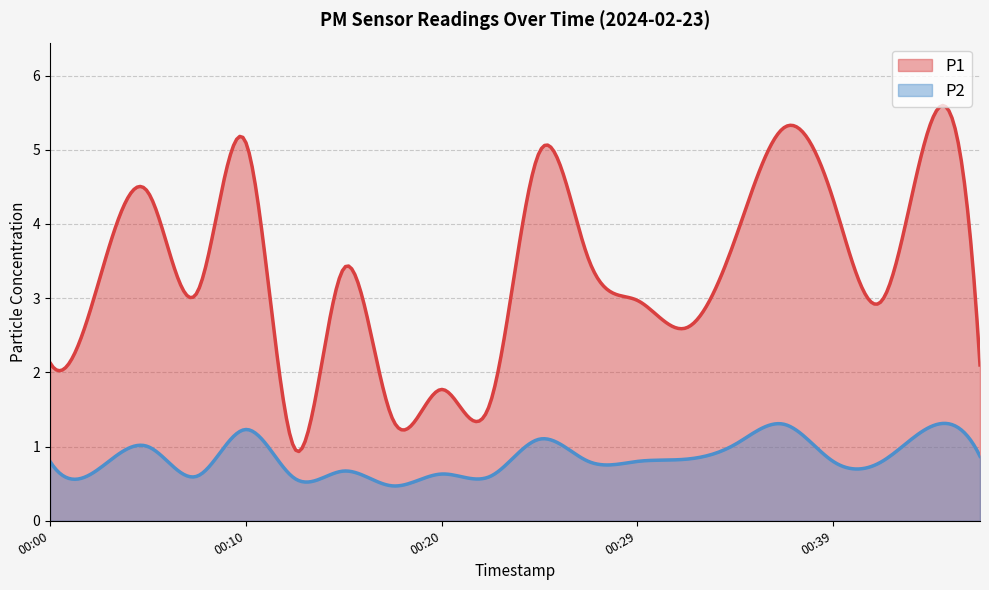

Reading right to left, list all the values displayed in this chart.

P1: 00:47=2.1	00:44=5.4	00:42=3.0	00:39=4.3	00:37=5.3	00:34=3.8	00:32=2.6	00:29=3.0	00:27=3.5	00:25=5.0	00:22=1.6	00:20=1.8	00:17=1.4	00:15=3.4	00:12=1.0	00:10=5.1	00:07=3.1	00:05=4.4	00:02=3.2	00:00=2.1
P2: 00:47=0.9	00:44=1.3	00:42=0.8	00:39=0.8	00:37=1.3	00:34=1.0	00:32=0.8	00:29=0.8	00:27=0.8	00:25=1.1	00:22=0.6	00:20=0.6	00:17=0.5	00:15=0.7	00:12=0.6	00:10=1.2	00:07=0.6	00:05=1.0	00:02=0.7	00:00=0.8